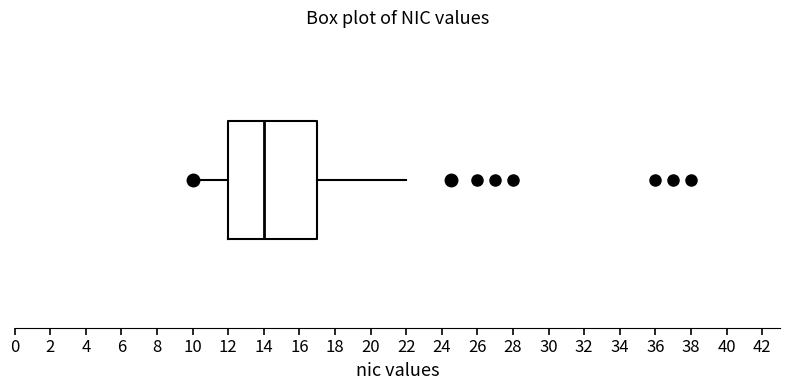

Read this box plot against the x-axis: the position of the median line, the range covered by the box, and the ends of both whiskers. The values are not printed on the chart, so give them approximately, as read against the axis.

median 14, box 12 to 17, whiskers 10 to 22